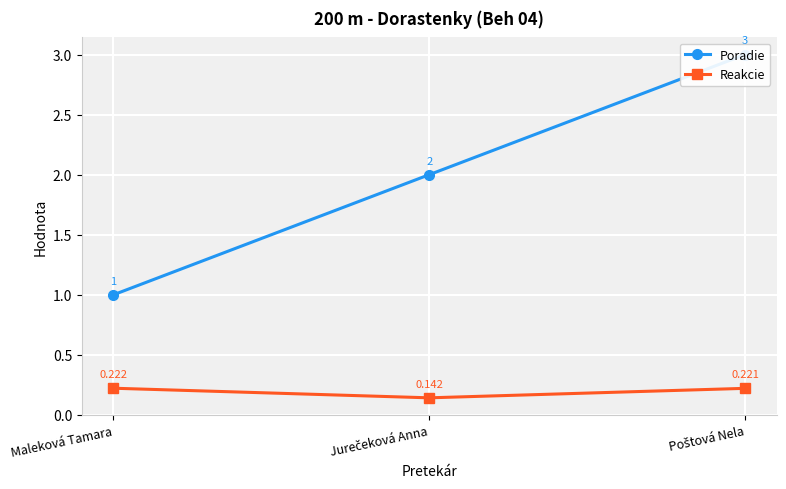

What is the value of the Reakcie point at the 2nd from the left?

0.1